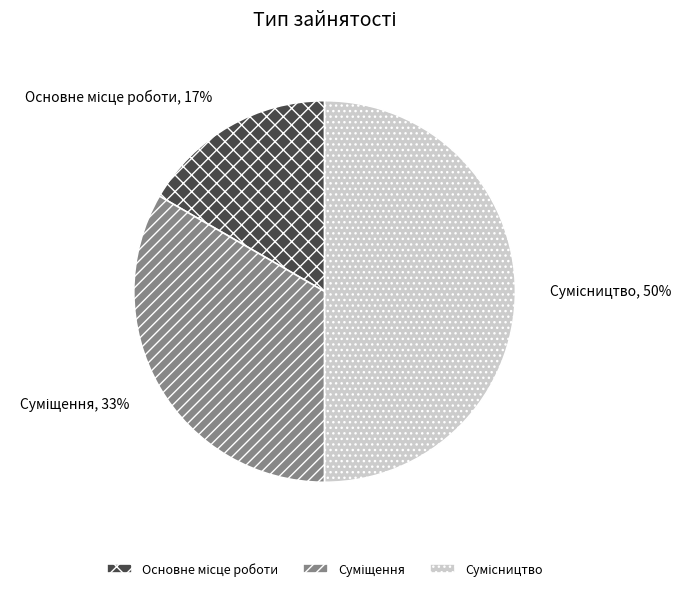

To the nearest percent, what is the average slice percentage?

33%